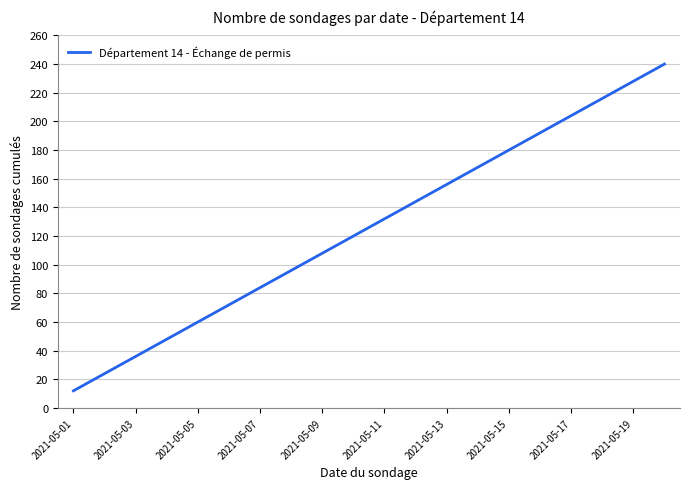

What is the difference between the maximum and minimum values?

228